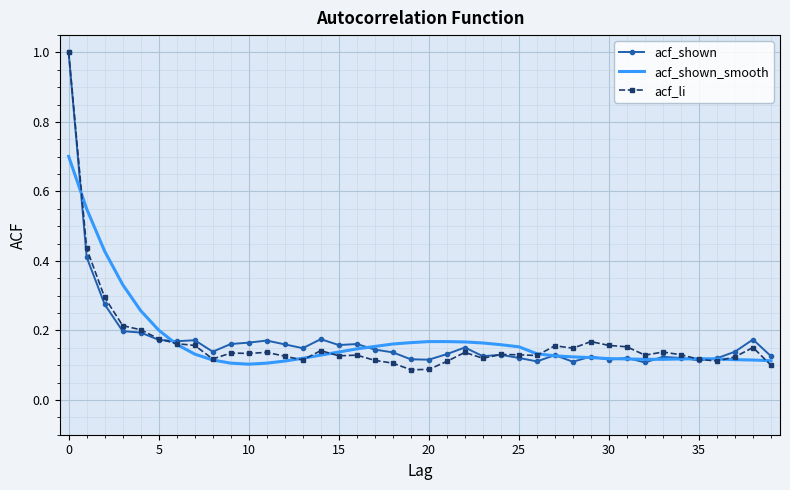

How many categories are shown in the chart?

40